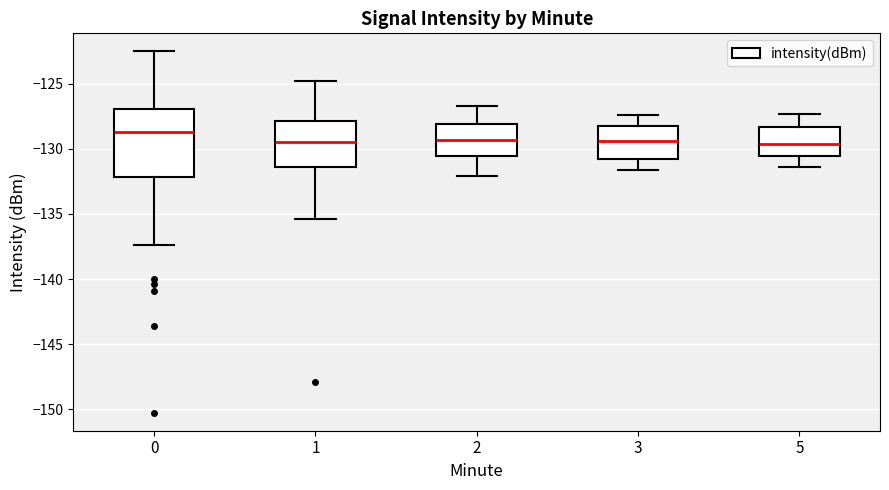

Where does the lower whisker of the box at x = 3 end on the y-axis? The values are not printed on the chart, so give them approximately, as read against the axis.

-131.5